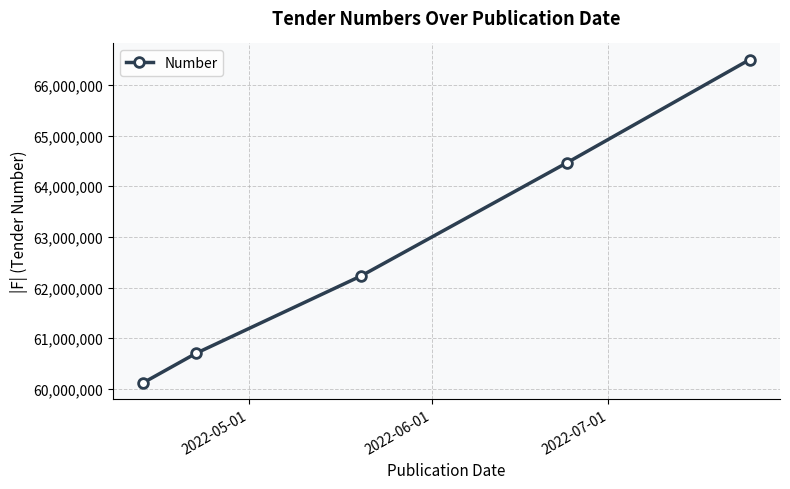

How many data points are less than 62229641?

2